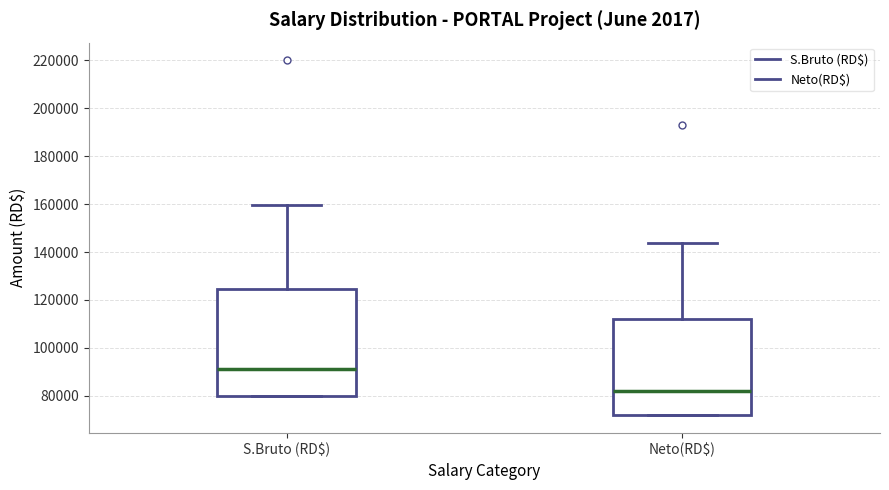

Where is the lower edge of the box for Neto(RD$) on the y-axis? The values are not printed on the chart, so give them approximately, as read against the axis.

72000